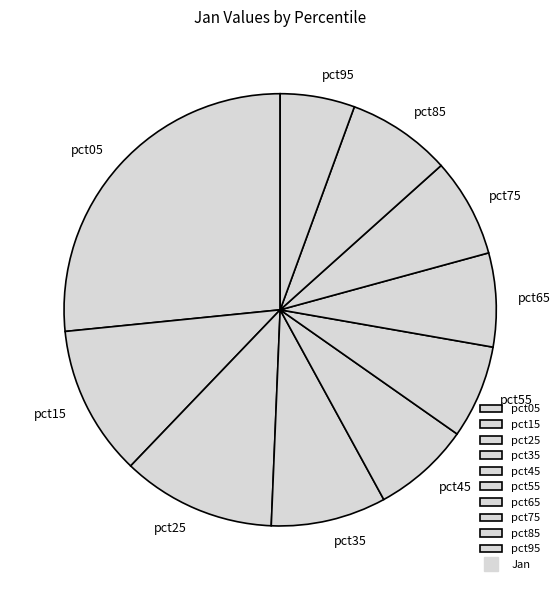

Is the sum of pct25 and pct55 greater than half?

No